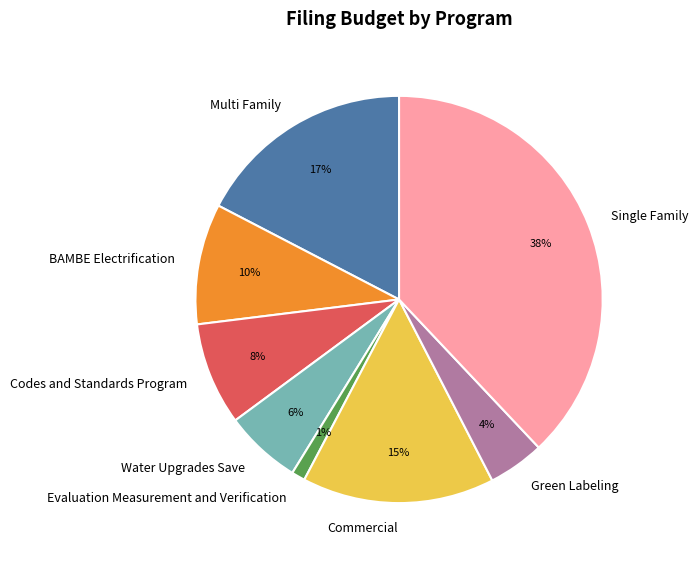

What is the ratio of the value at Multi Family to the value at Commercial?

1.1